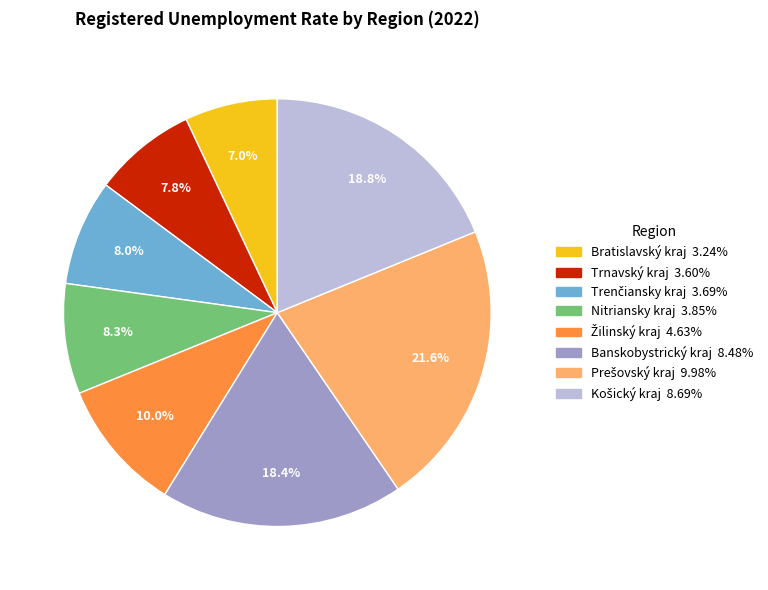

Which category has the smallest portion of the pie?

Bratislavský kraj